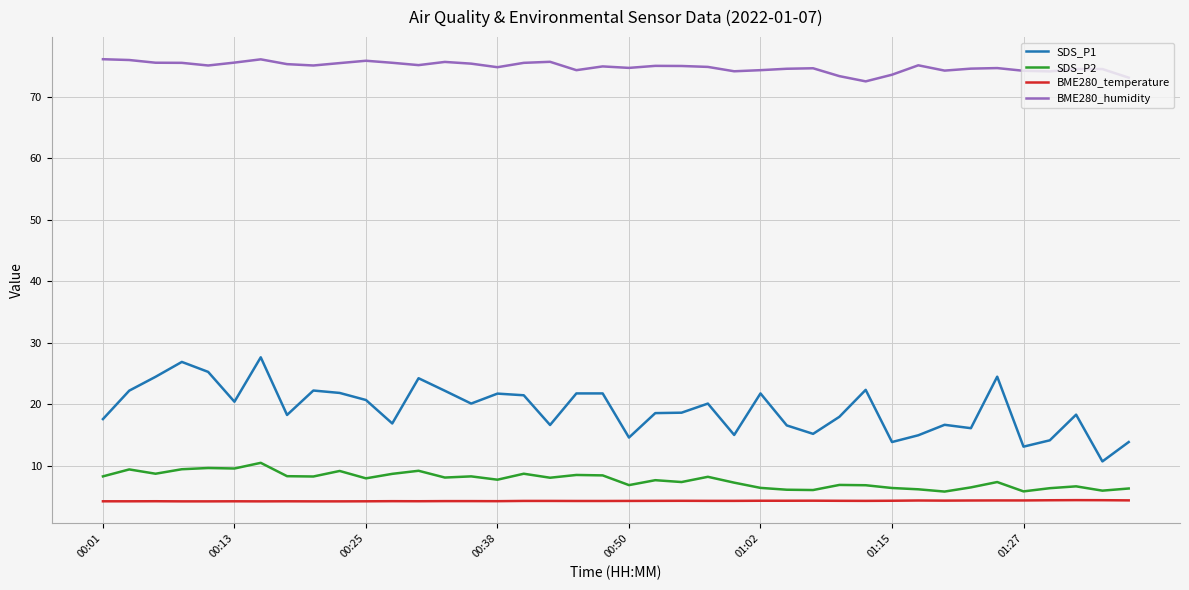

Which series has the largest total across all categories?

BME280_humidity